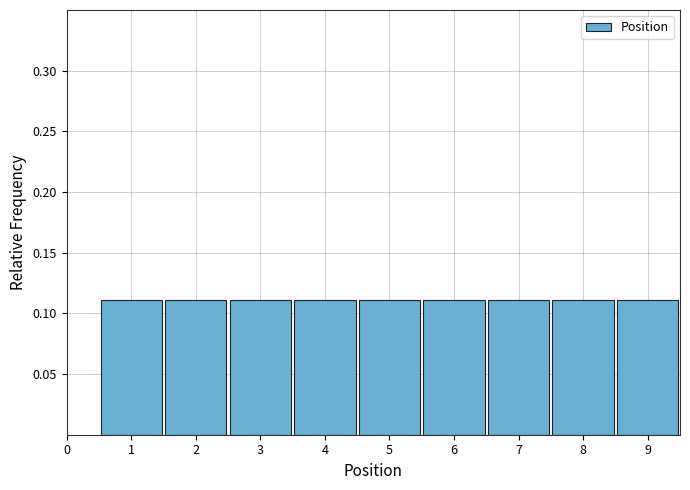

Reading left to right, transcribe this chart: for each bar, give the range it covers on the x-axis and its height. The values are not printed on the chart, so give them approximately, as read against the axis.

0.5 to 1.5: 0.11
1.5 to 2.5: 0.11
2.5 to 3.5: 0.11
3.5 to 4.5: 0.11
4.5 to 5.5: 0.11
5.5 to 6.5: 0.11
6.5 to 7.5: 0.11
7.5 to 8.5: 0.11
8.5 to 9.5: 0.11